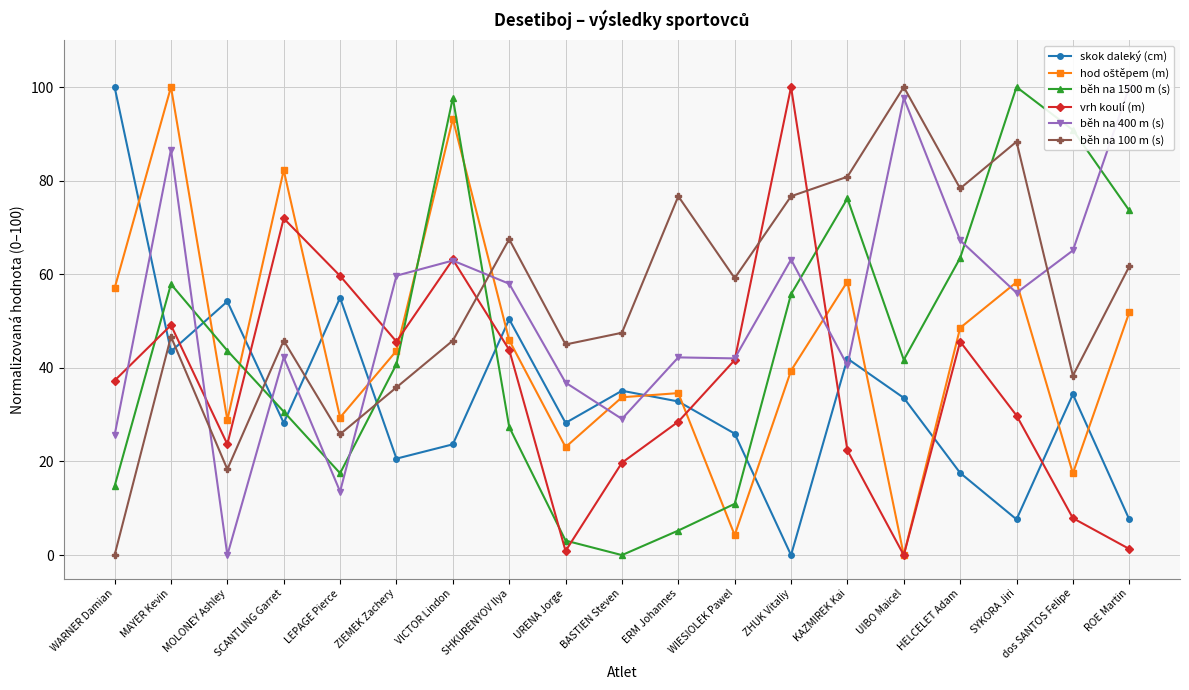

What value does the běh na 400 m (s) series have at WARNER Damian?

25.6